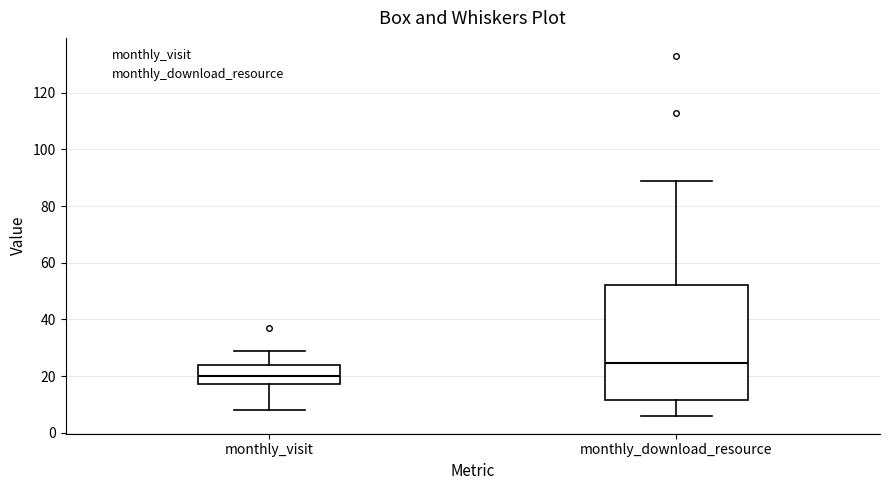

Where is the lower edge of the box for monthly_visit on the y-axis? The values are not printed on the chart, so give them approximately, as read against the axis.

18